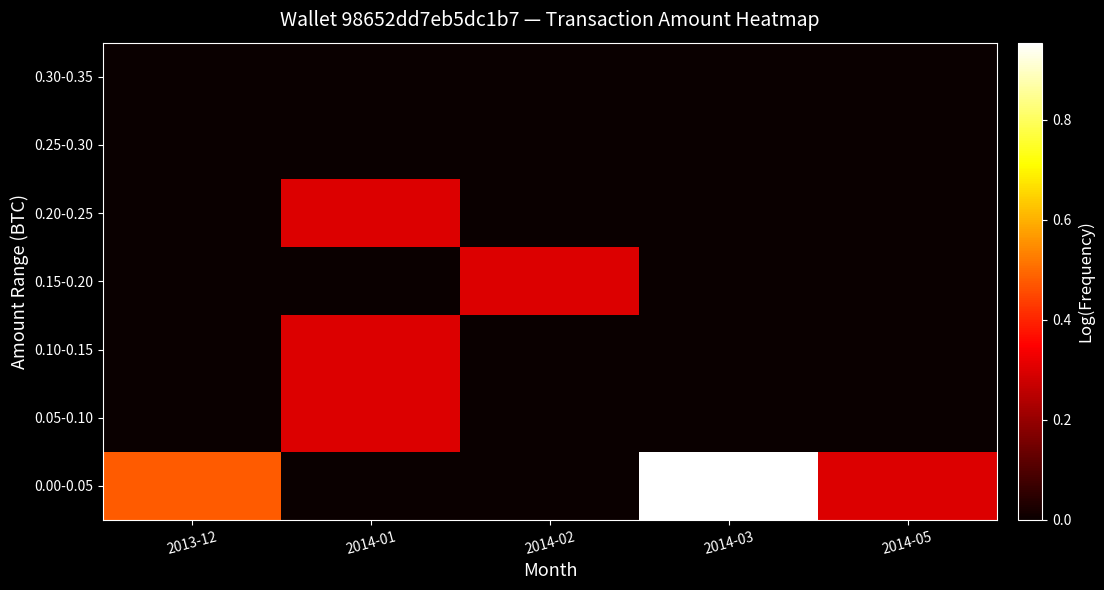

Reading left to right, what are all the values shown in this chart?

0.00-0.05: 2013-12=0.5	2014-01=0.0	2014-02=0.0	2014-03=1.0	2014-05=0.3
0.05-0.10: 2013-12=0.0	2014-01=0.3	2014-02=0.0	2014-03=0.0	2014-05=0.0
0.10-0.15: 2013-12=0.0	2014-01=0.3	2014-02=0.0	2014-03=0.0	2014-05=0.0
0.15-0.20: 2013-12=0.0	2014-01=0.0	2014-02=0.3	2014-03=0.0	2014-05=0.0
0.20-0.25: 2013-12=0.0	2014-01=0.3	2014-02=0.0	2014-03=0.0	2014-05=0.0
0.25-0.30: 2013-12=0.0	2014-01=0.0	2014-02=0.0	2014-03=0.0	2014-05=0.0
0.30-0.35: 2013-12=0.0	2014-01=0.0	2014-02=0.0	2014-03=0.0	2014-05=0.0